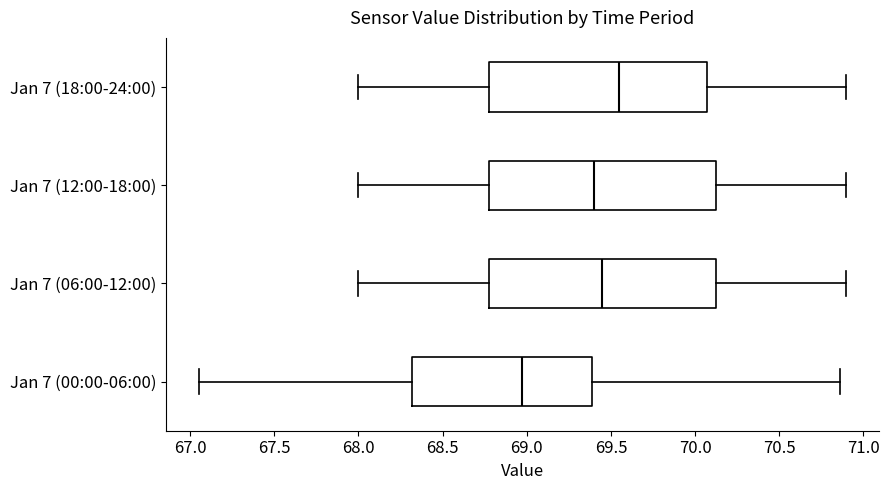

Reading bottom to top, transcribe this box plot: for each box, give where its median line is, the range the box spans, and where its two whiskers end, as read against the x-axis. The values are not printed on the chart, so give them approximately, as read against the axis.

Jan 7 (00:00-06:00): median 68.95, box 68.30 to 69.40, whiskers 67.05 to 70.85
Jan 7 (06:00-12:00): median 69.45, box 68.80 to 70.15, whiskers 68.00 to 70.90
Jan 7 (12:00-18:00): median 69.40, box 68.80 to 70.15, whiskers 68.00 to 70.90
Jan 7 (18:00-24:00): median 69.55, box 68.80 to 70.05, whiskers 68.00 to 70.90